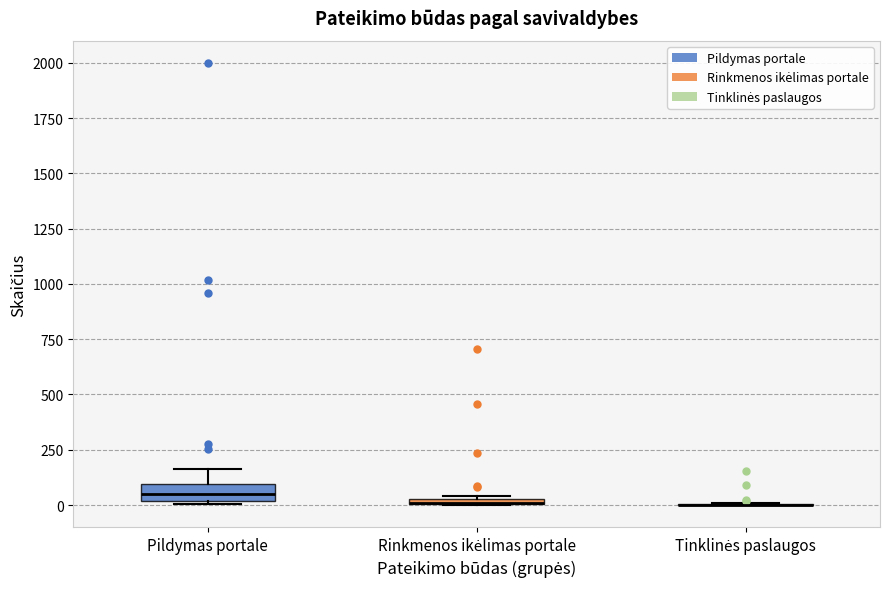

Comparing the boxes themselves (not the whiskers), which one is the tallest?

Pildymas portale